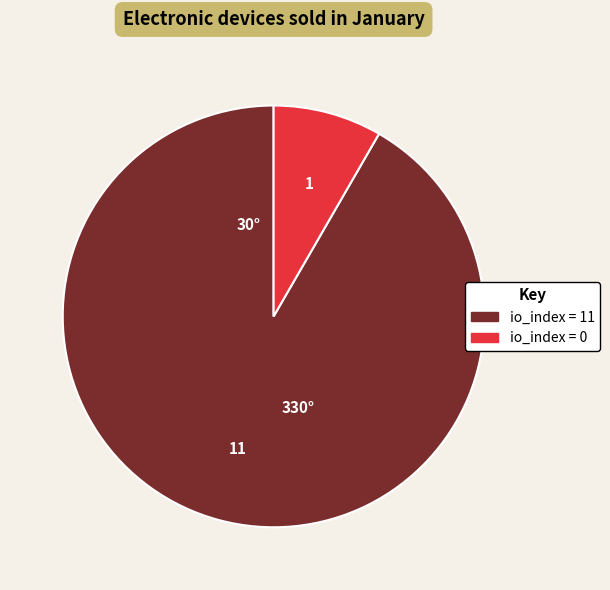

Is there any slice that represents more than half of the pie?

Yes